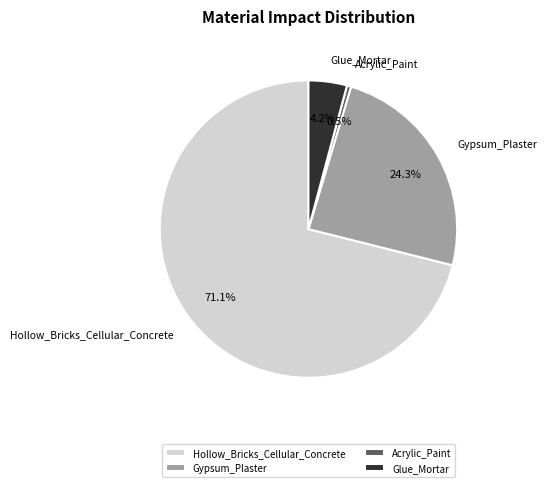

To the nearest percent, what is the average slice percentage?

25%